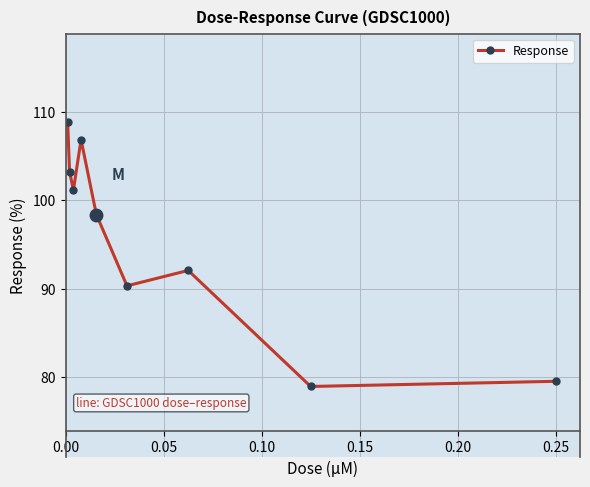

Reading right to left, what are all the values shown in this chart?

79.5	78.9	92.1	90.3	98.4	106.8	101.1	103.2	108.8